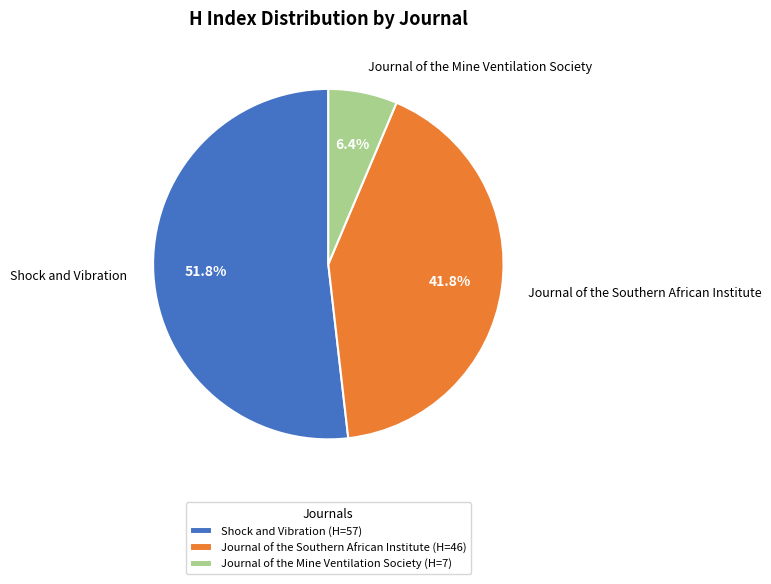

Is there a majority slice in this chart?

Yes